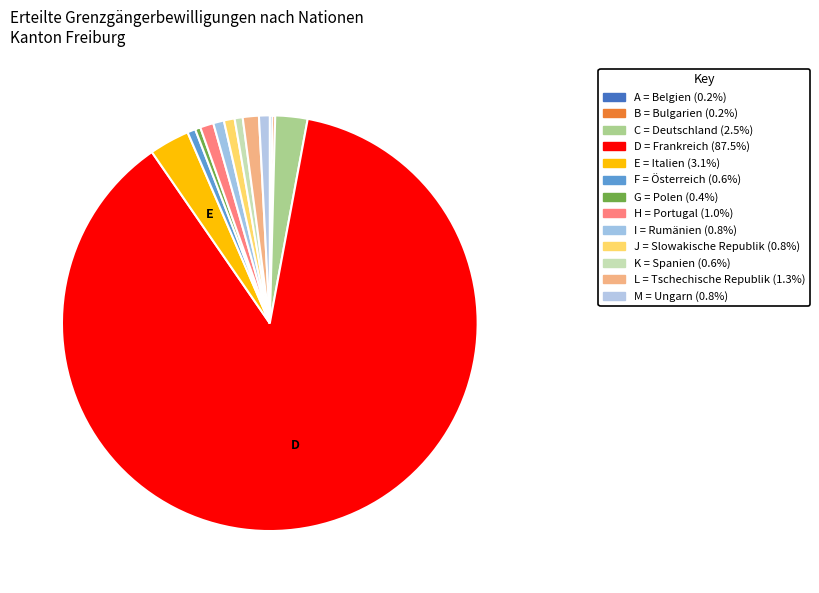

To the nearest percent, what is the average slice percentage?

8%